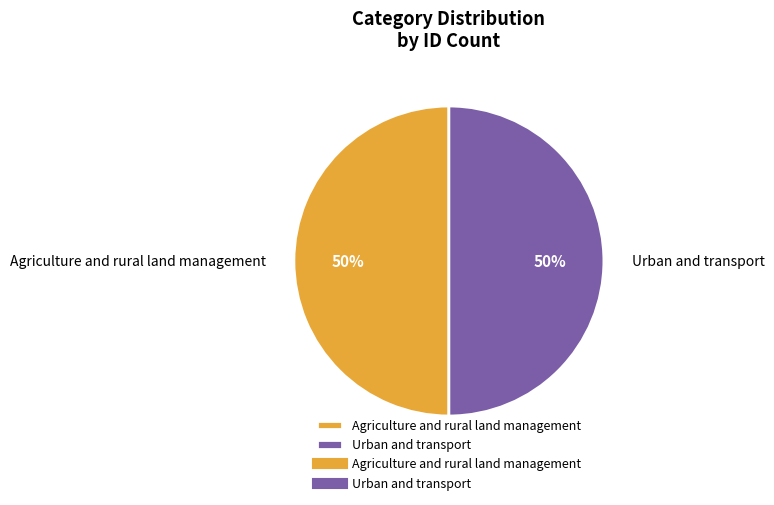

What percentage is the Urban and transport slice, to the nearest percent?

50%